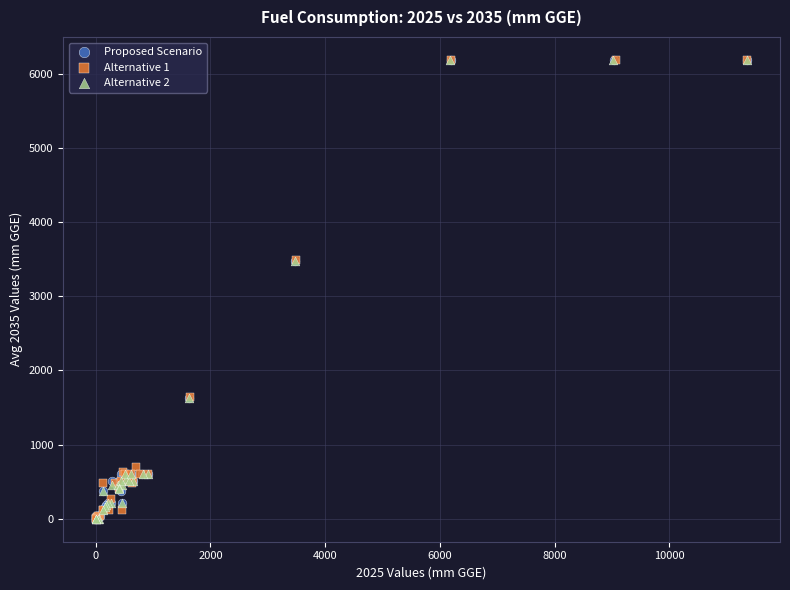

Which series has the widest spread of Y values?

Alternative 1